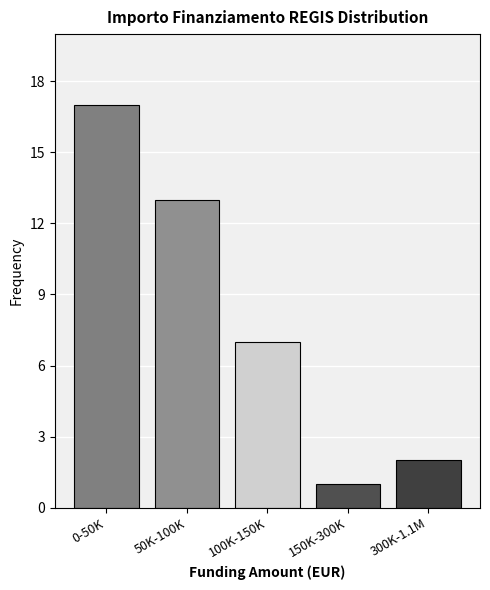

Reading left to right, extract all data points from this chart.

0-50K=17	50K-100K=13	100K-150K=7	150K-300K=1	300K-1.1M=2